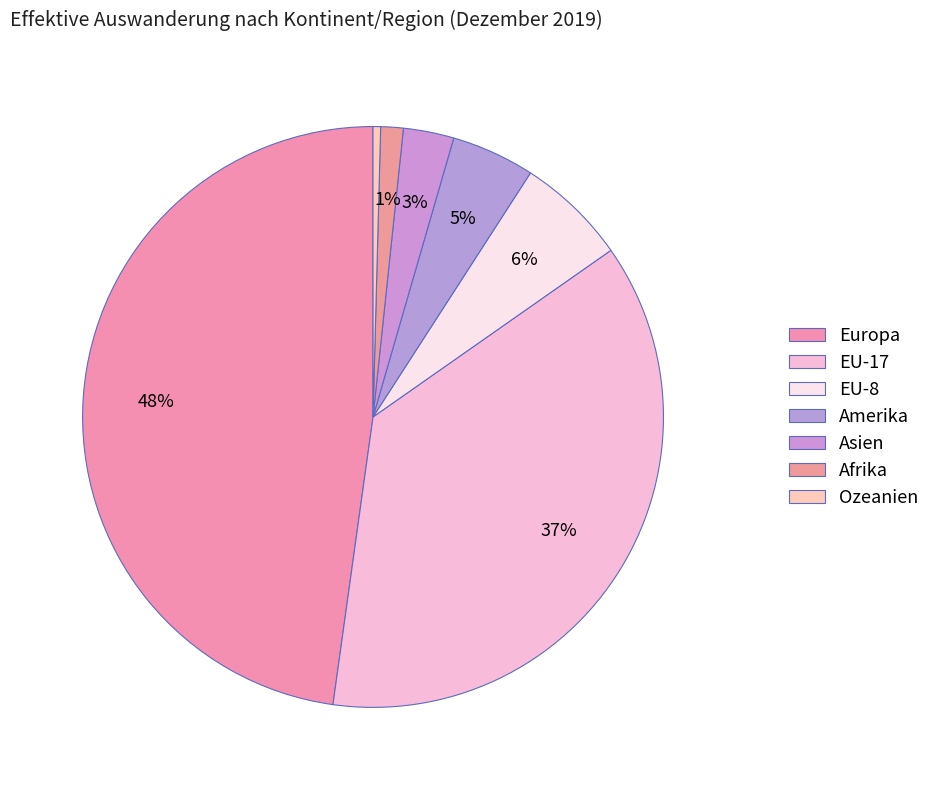

Which category has the biggest portion of the pie?

Europa